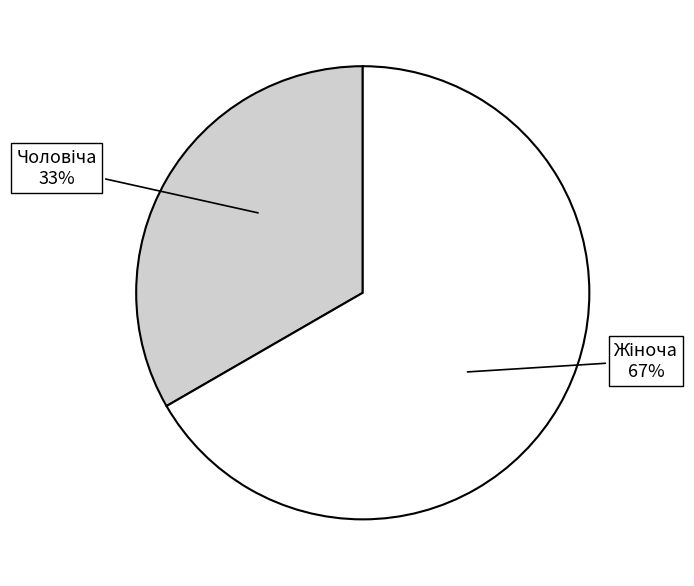

Does any single category account for the majority?

Yes